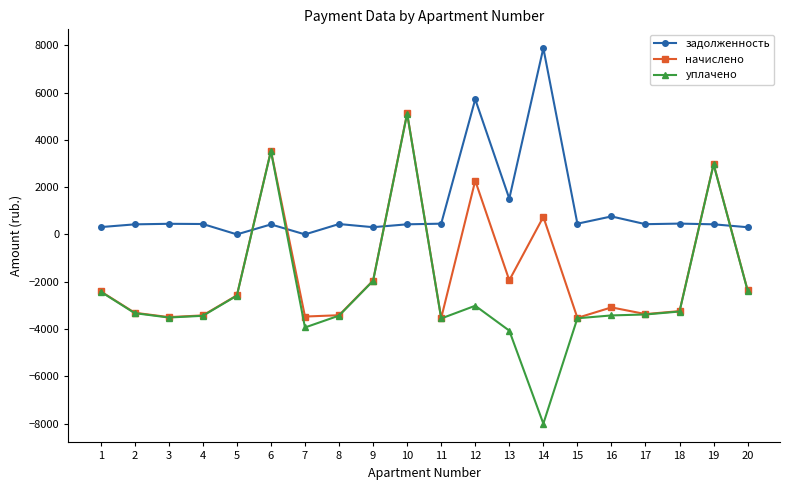

Which category has the highest value in the начислено series?

10